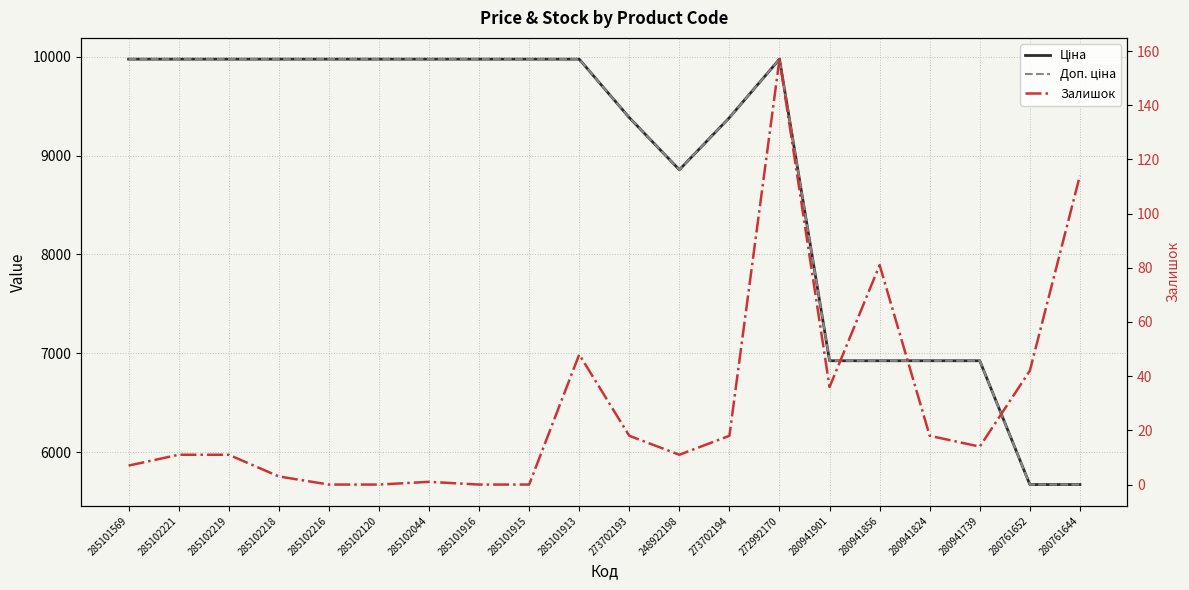

What value does the Доп. ціна series have at 285102221?

9975.0